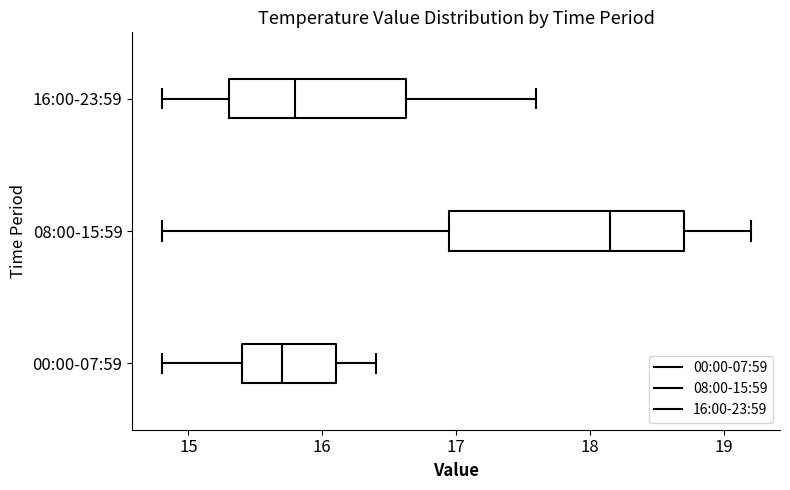

Reading bottom to top, read every box against the x-axis: the position of its median line, the range the box covers, and the ends of its whiskers. The values are not printed on the chart, so give them approximately, as read against the axis.

00:00-07:59: median 15.7, box 15.4 to 16.1, whiskers 14.8 to 16.4
08:00-15:59: median 18.2, box 17.0 to 18.7, whiskers 14.8 to 19.2
16:00-23:59: median 15.8, box 15.3 to 16.6, whiskers 14.8 to 17.6